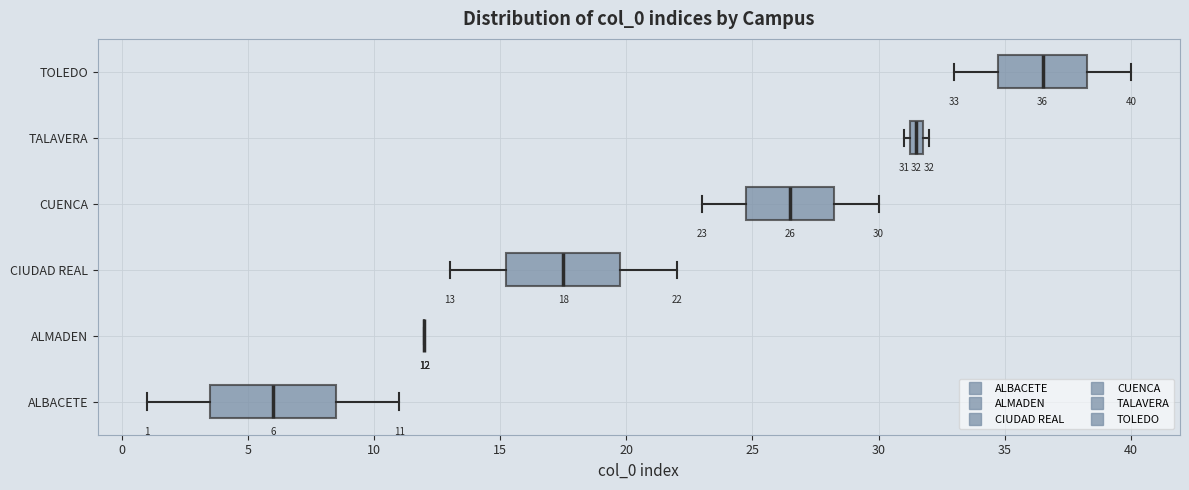

Which box is the widest, from its left edge to its right edge?

ALBACETE